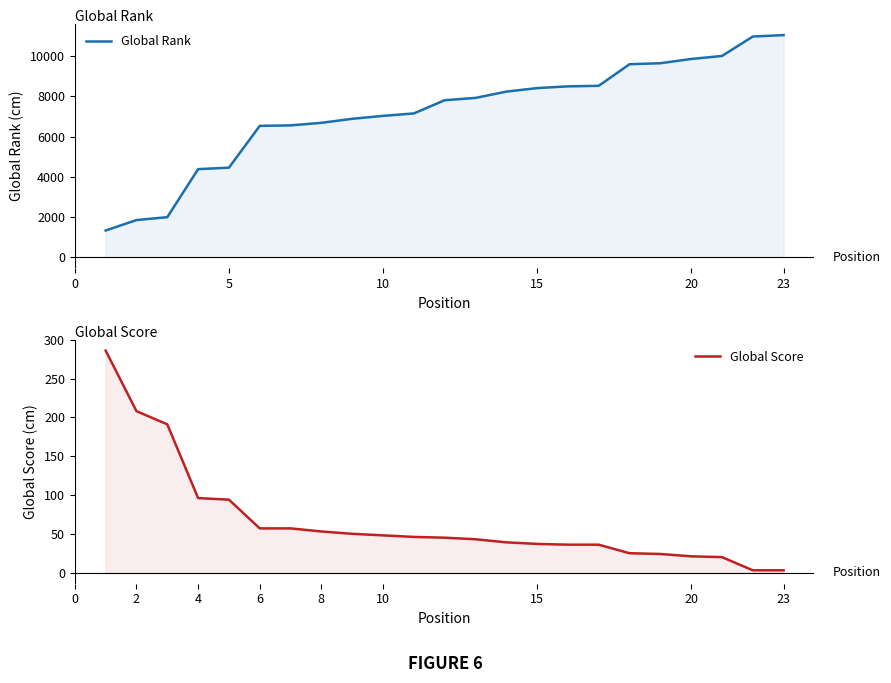

At how many categories does at least one series exceed 9629?

5